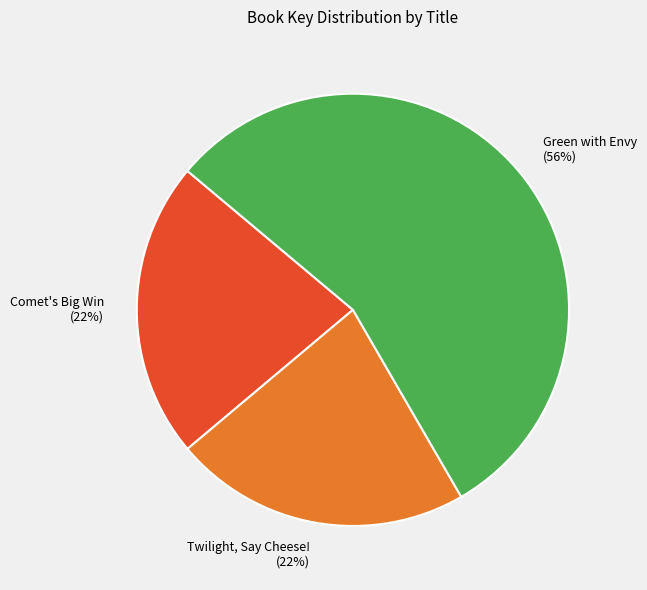

Which category has the biggest portion of the pie?

Green with Envy